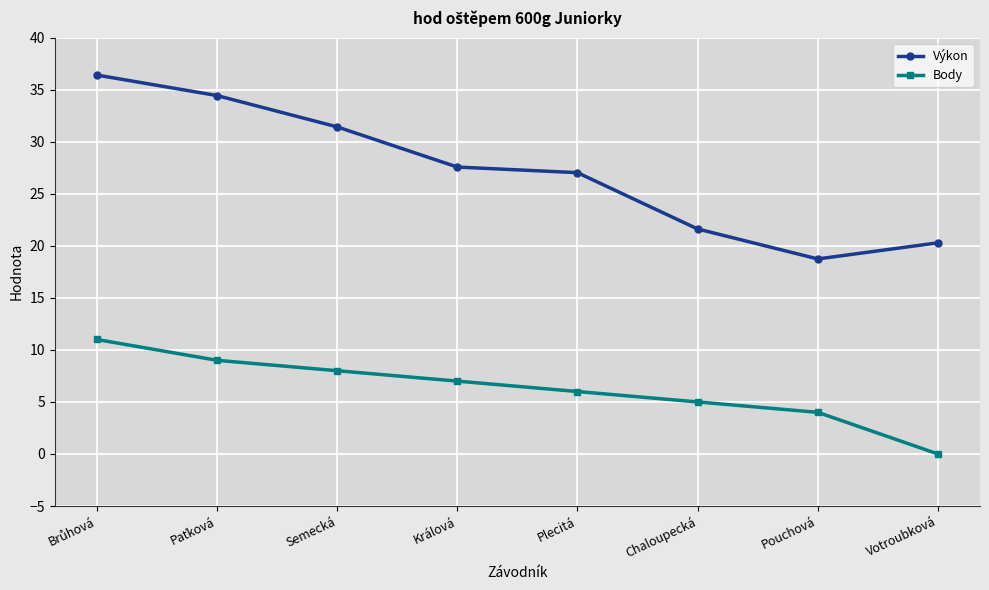

Count the number of categories in the chart.

8